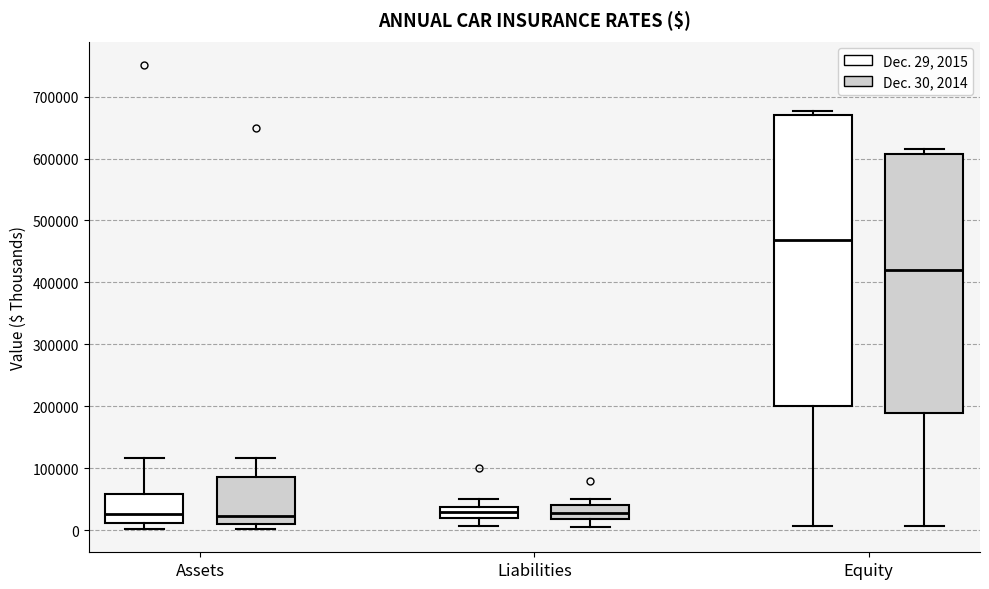

Where does the upper whisker of the box for Assets (Dec. 29, 2015) end on the y-axis? The values are not printed on the chart, so give them approximately, as read against the axis.

120000